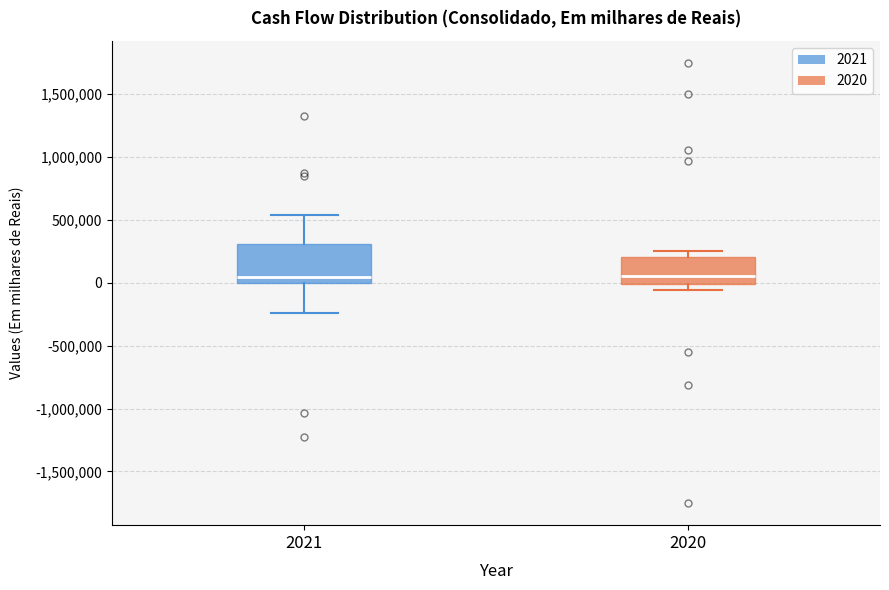

Reading left to right, transcribe this box plot: for each box, give where its median line is, the range the box spans, and where its two whiskers end, as read against the y-axis. The values are not printed on the chart, so give them approximately, as read against the axis.

2021: median 50000, box 0 to 300000, whiskers -250000 to 550000
2020: median 50000, box 0 to 200000, whiskers -50000 to 250000